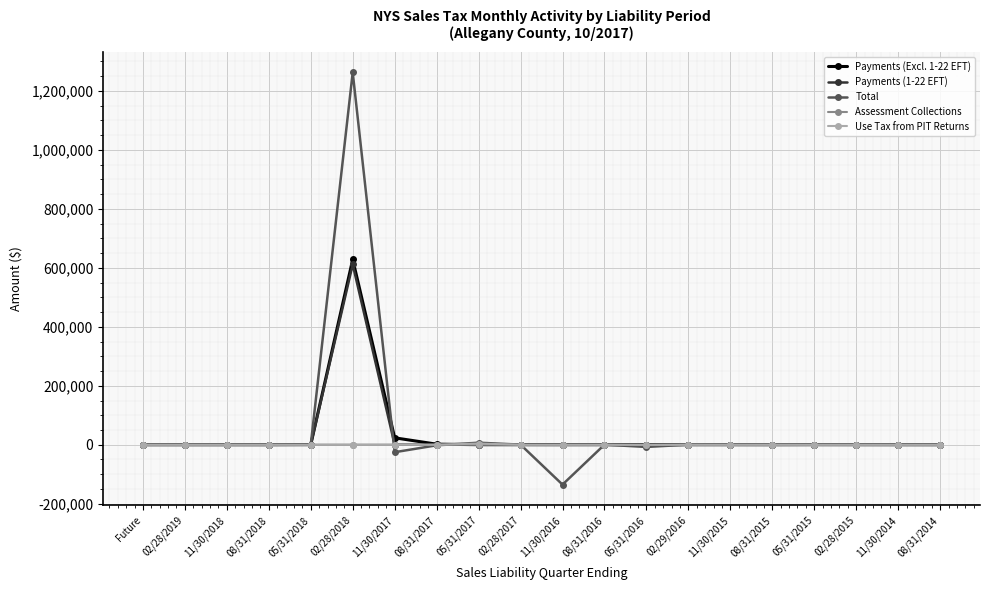

True or false: Total has more than 1 interior local peaks.

True